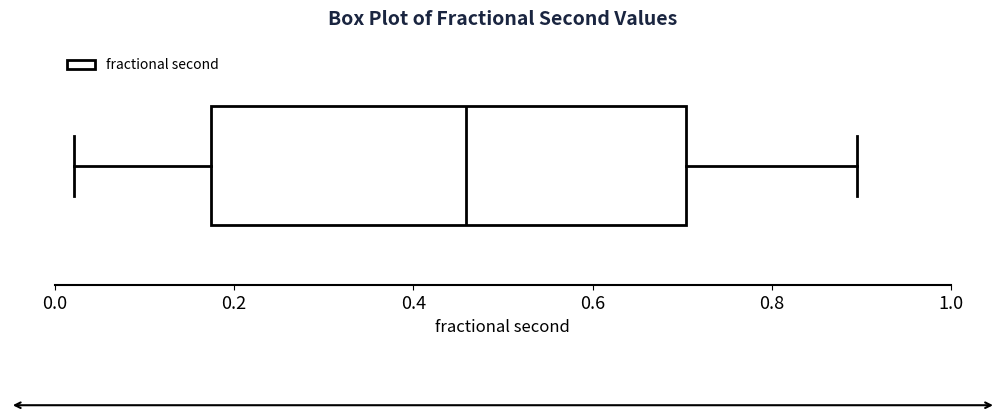

Where is the left edge of the box on the x-axis? The values are not printed on the chart, so give them approximately, as read against the axis.

0.18